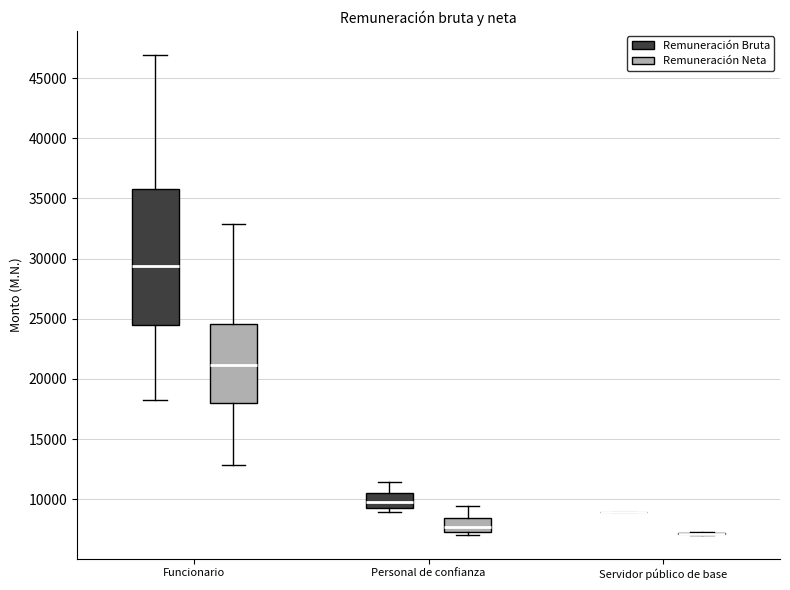

Comparing the boxes themselves (not the whiskers), which one is the tallest?

Funcionario (Remuneración Bruta)